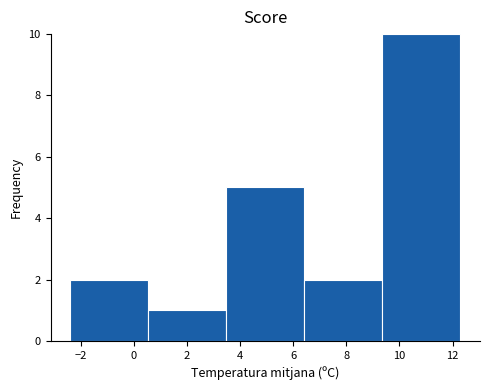

Over which range of the x-axis is the bar tallest?

9.36 to 12.30